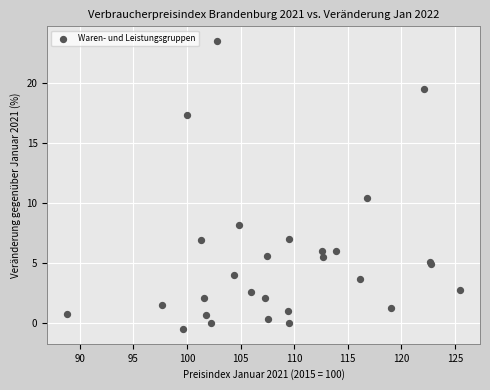

What Y value in the scatter plot is closest to 11?

10.4